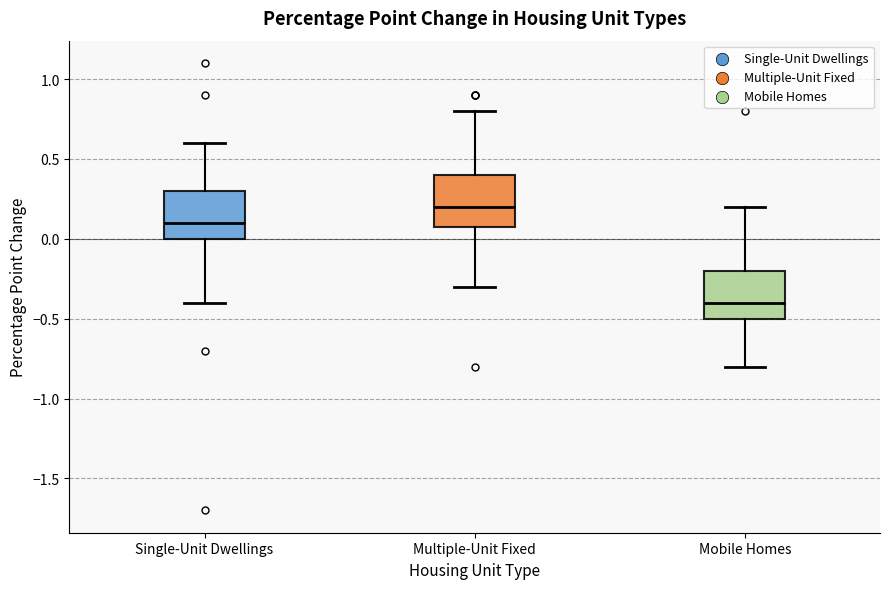

Reading left to right, transcribe this box plot: for each box, give where its median line is, the range the box spans, and where its two whiskers end, as read against the y-axis. The values are not printed on the chart, so give them approximately, as read against the axis.

Single-Unit Dwellings: median 0.1, box 0.0 to 0.3, whiskers -0.4 to 0.6
Multiple-Unit Fixed: median 0.2, box 0.1 to 0.4, whiskers -0.3 to 0.8
Mobile Homes: median -0.4, box -0.5 to -0.2, whiskers -0.8 to 0.2